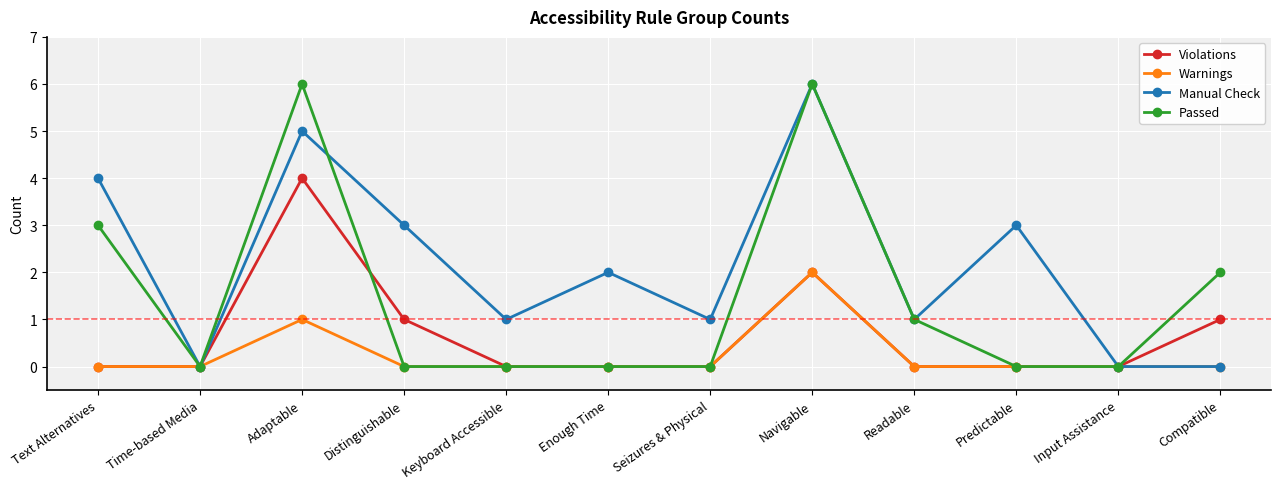

Is it true that Manual Check equals 3 at Distinguishable?

True